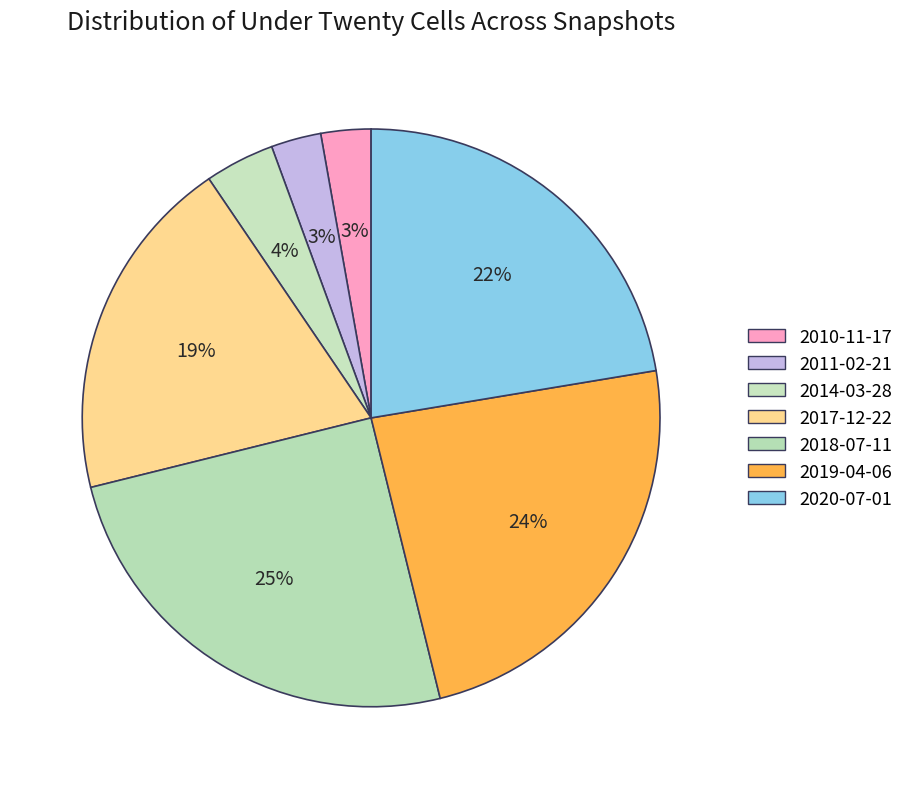

Is 2017-12-22 the majority of the pie?

No